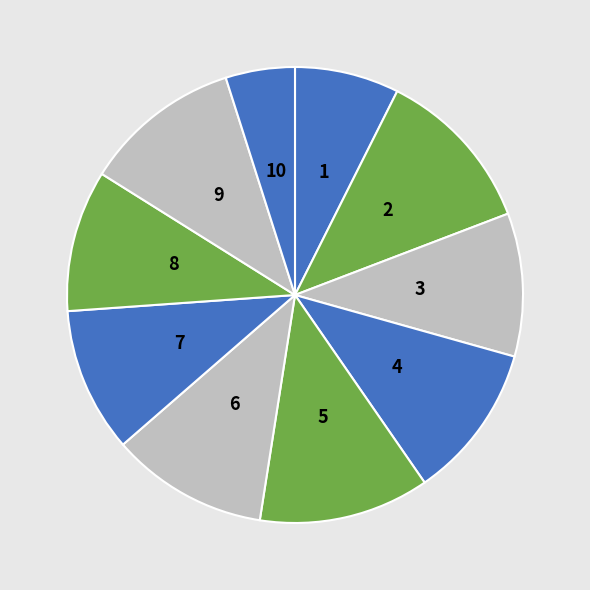

How many segments does this pie chart have?

10